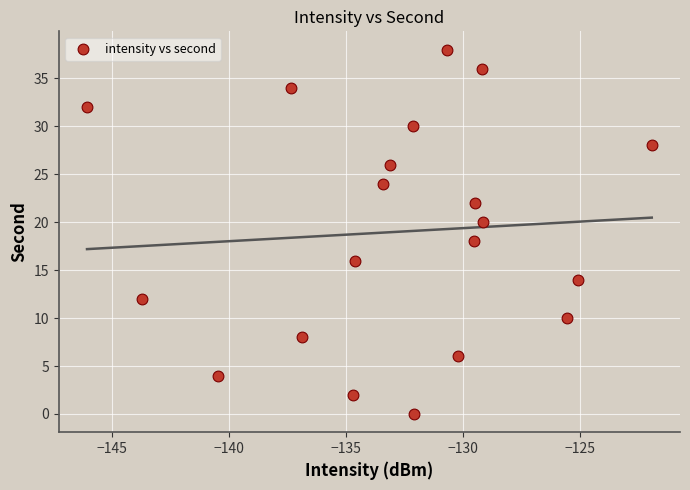

What is the range of Y values (max minus min)?

38